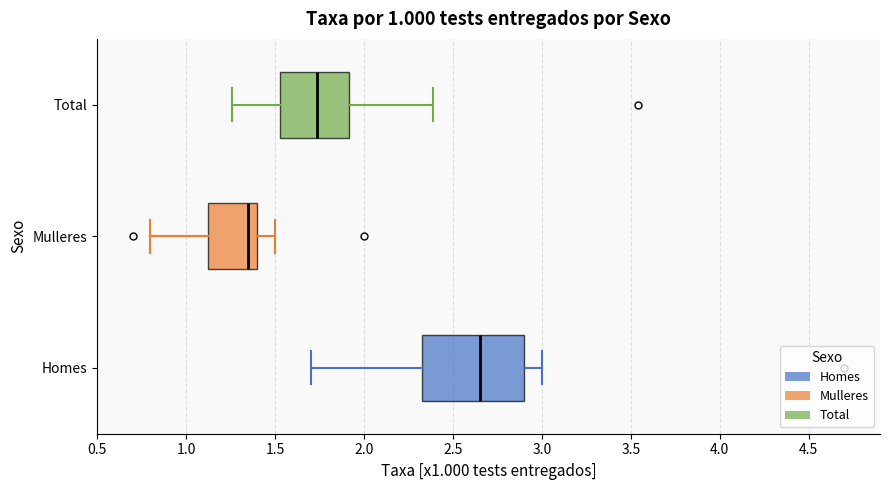

Reading bottom to top, transcribe this box plot: for each box, give where its median line is, the range the box spans, and where its two whiskers end, as read against the x-axis. The values are not printed on the chart, so give them approximately, as read against the axis.

Homes: median 2.65, box 2.35 to 2.90, whiskers 1.70 to 3.00
Mulleres: median 1.35, box 1.15 to 1.40, whiskers 0.80 to 1.50
Total: median 1.75, box 1.55 to 1.90, whiskers 1.25 to 2.40